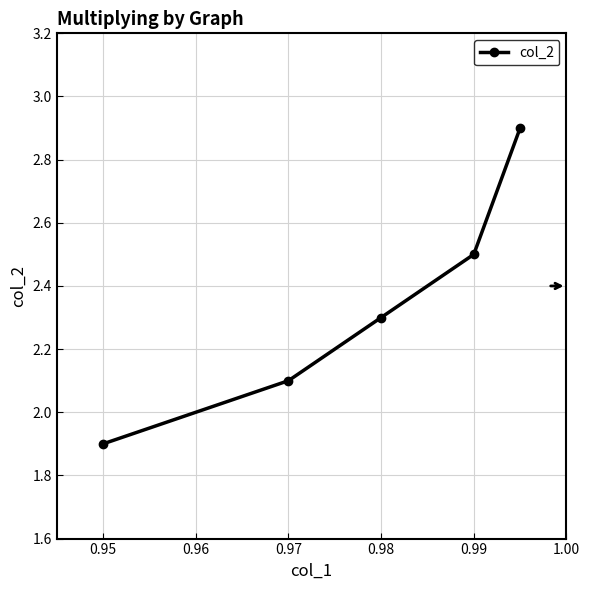

What is the maximum value shown in the chart?

2.9